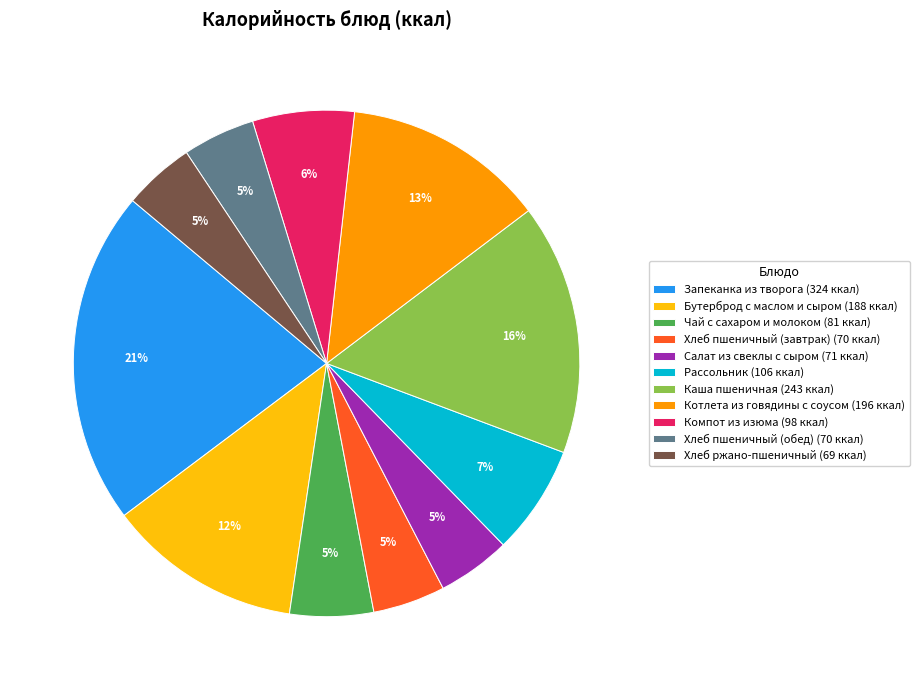

What is the largest slice in the pie chart?

Запеканка из творога